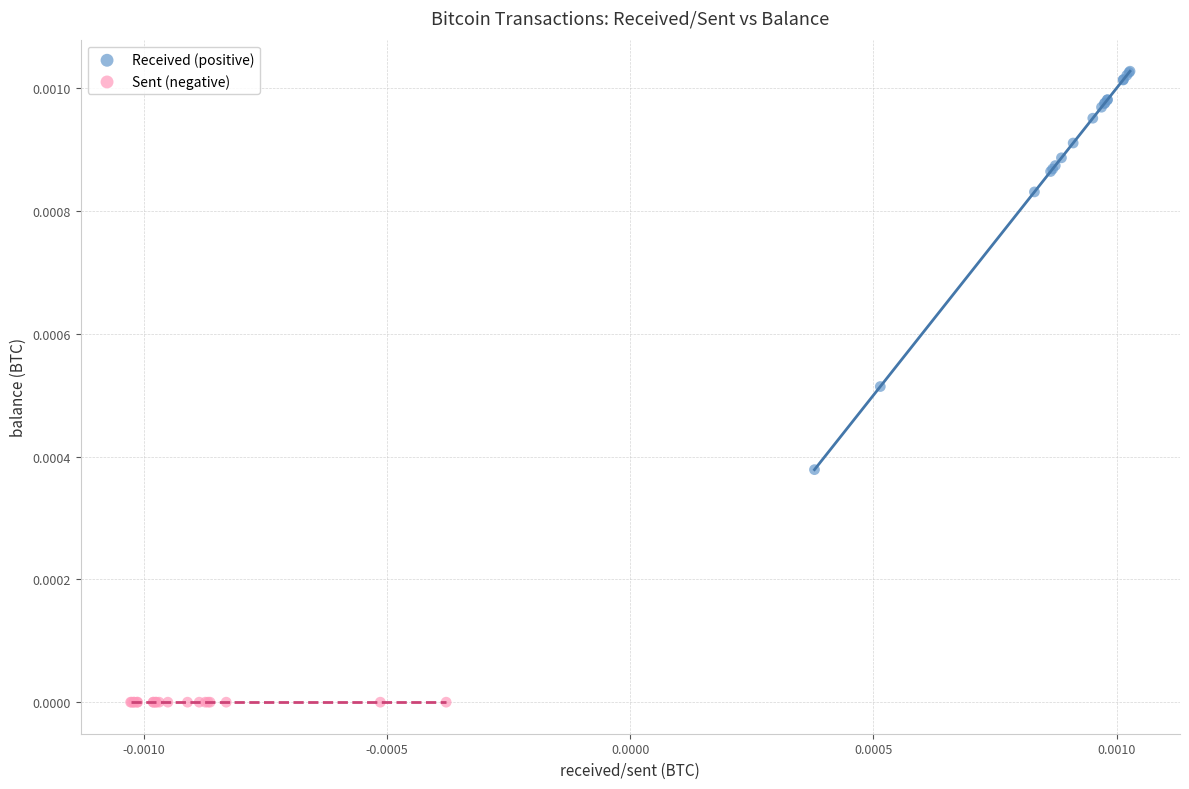

Which series contains the lowest Y value?

Sent (negative)